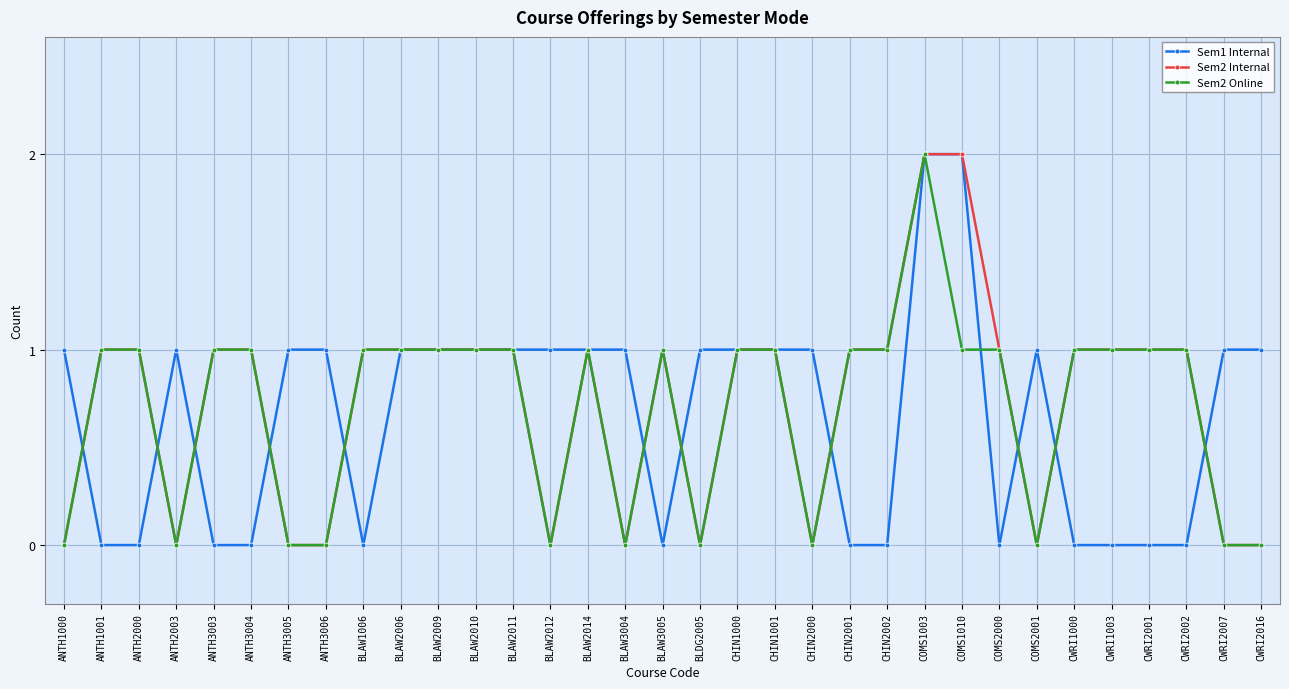

Rank the series by their average value, from highest to lowest.

Sem2 Internal, Sem2 Online, Sem1 Internal